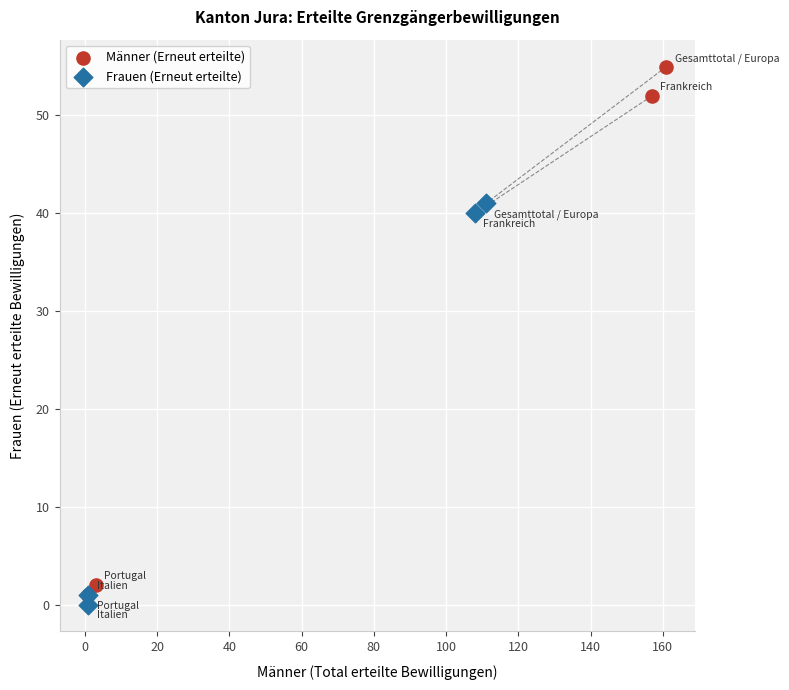

What are all the series names shown in the legend?

Männer (Erneut erteilte), Frauen (Erneut erteilte)